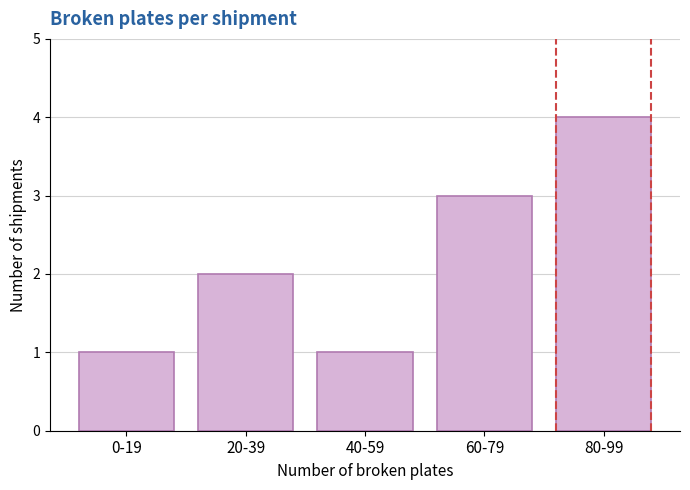

Reading left to right, list all the values displayed in this chart.

1	2	1	3	4